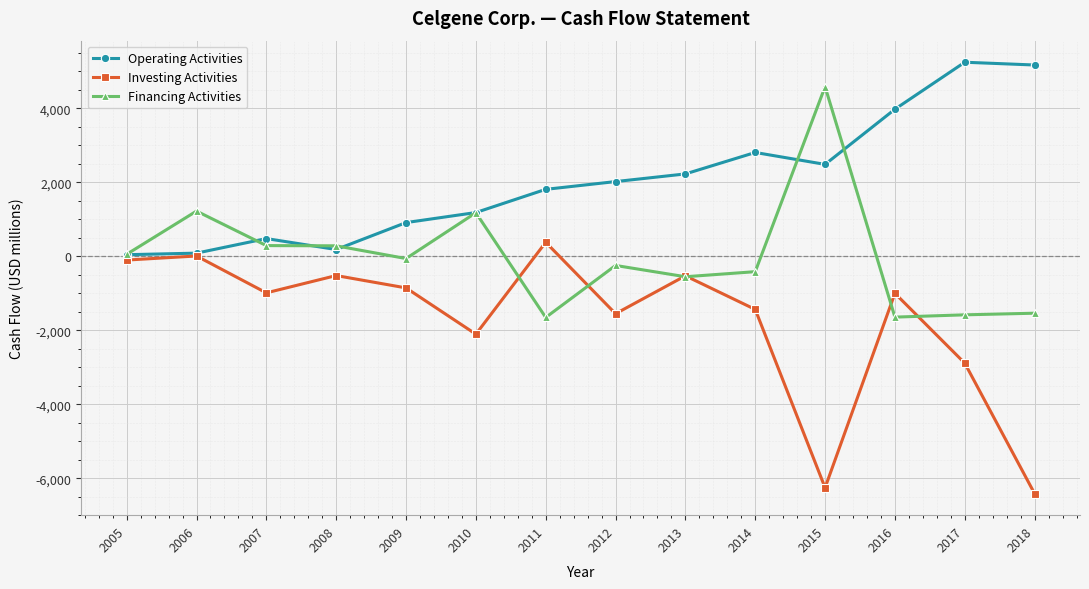

What is the sum of the Investing Activities values at 2005 and 2012?

-1657